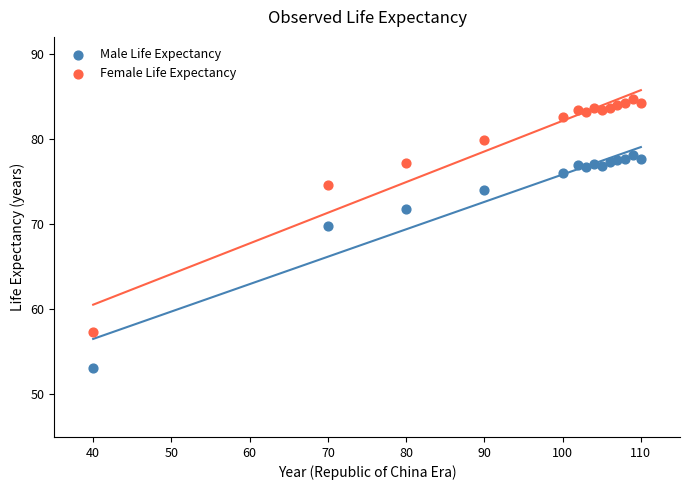

Across all data points, what is the range of Y values (max minus min)?

31.6